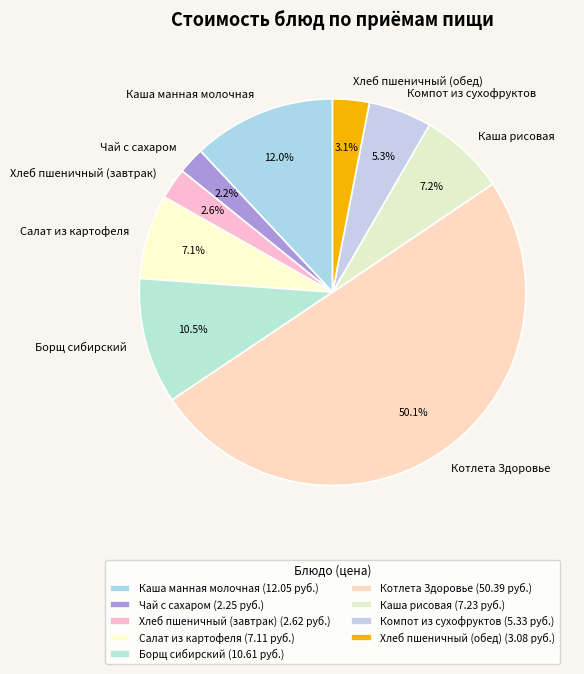

Combined, do Хлеб пшеничный (завтрак) and Каша манная молочная account for over 50%?

No